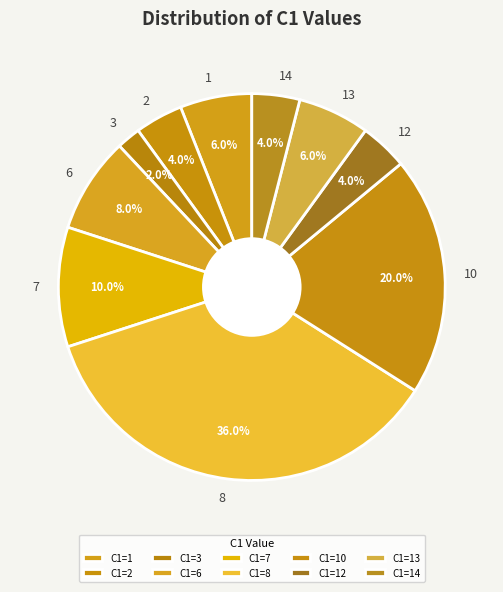

Combined, do C1=3 and C1=12 account for over 50%?

No